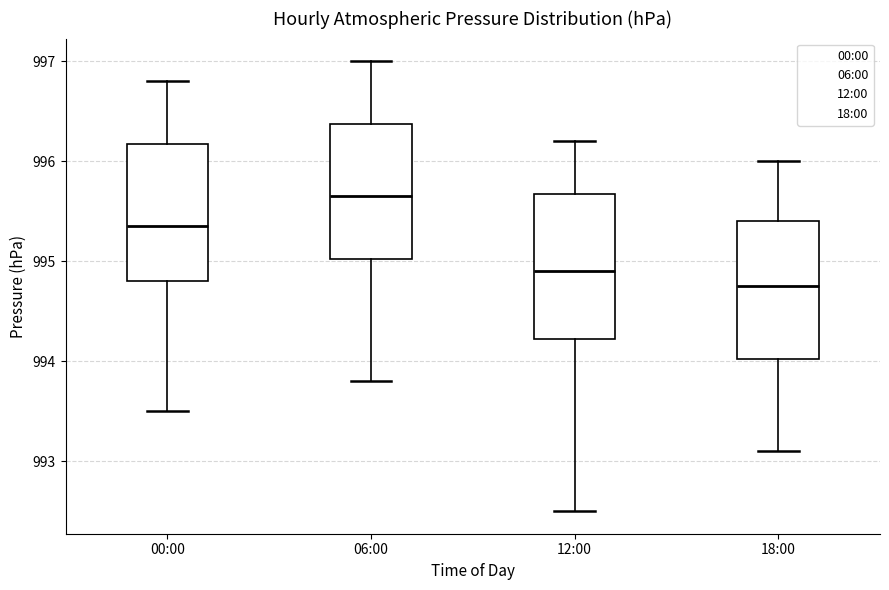

Where does the upper whisker of the box for 00:00 end on the y-axis? The values are not printed on the chart, so give them approximately, as read against the axis.

996.8